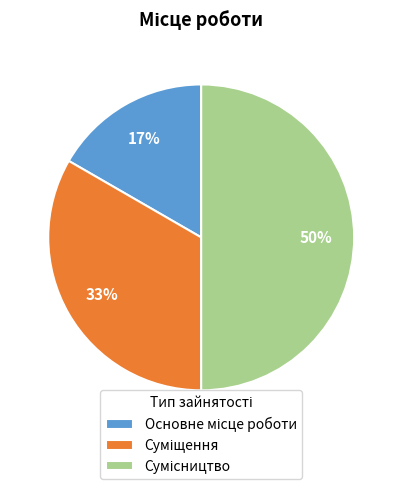

To the nearest percent, what is the average slice percentage?

33%